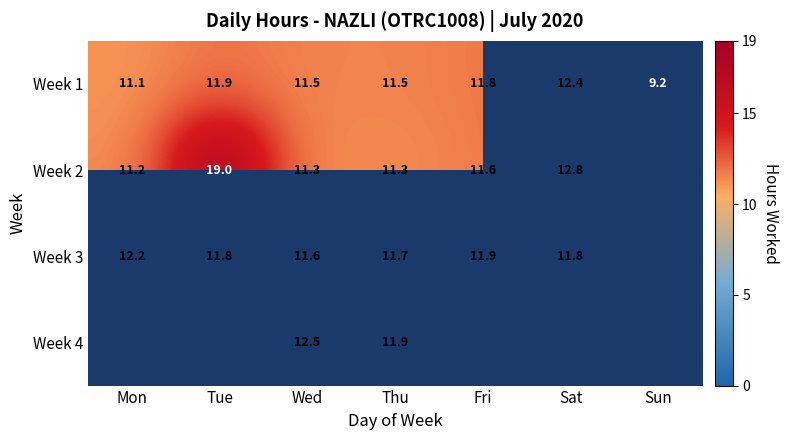

Is it true that Week 3 equals 12.2 at Mon?

True